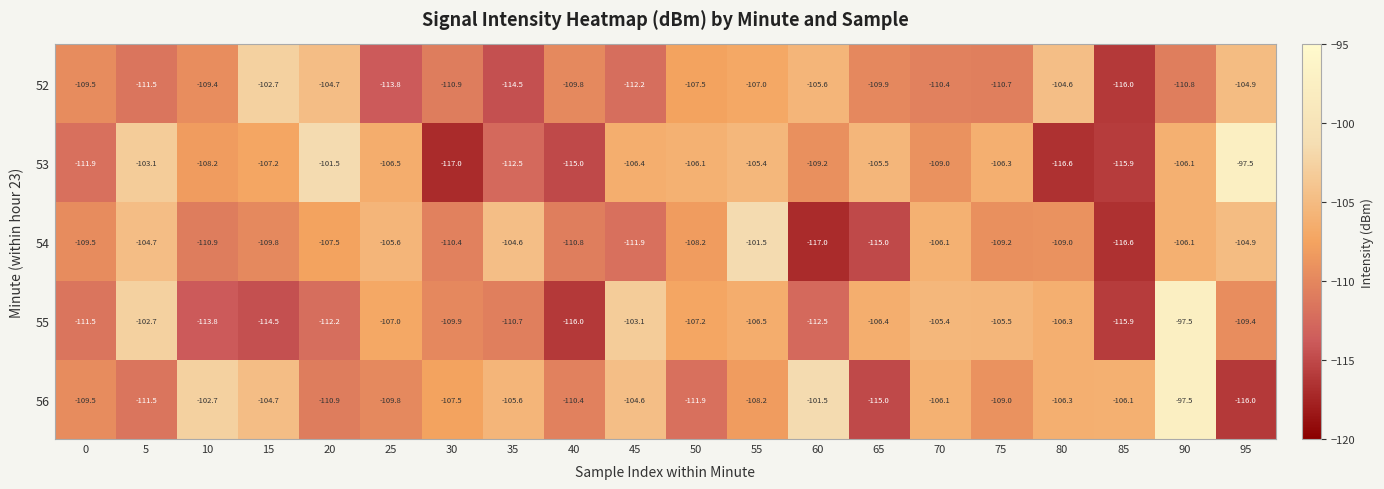

What is the average value of the 55 series?

-108.7